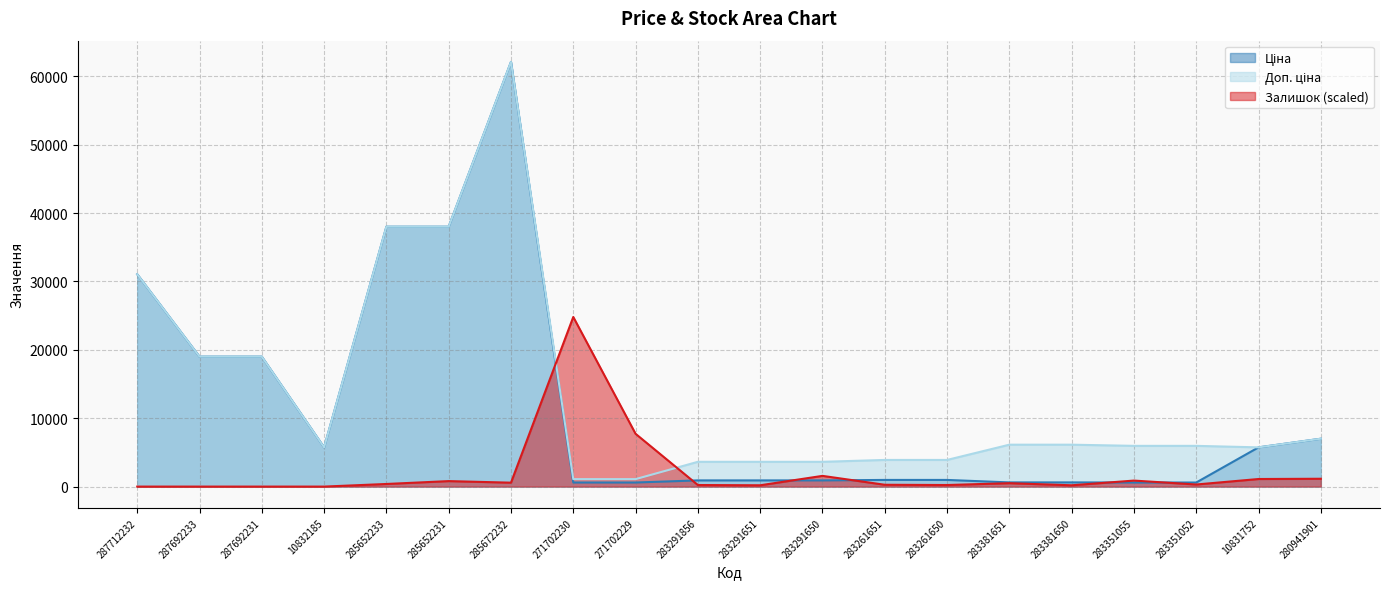

At 287692233, list the series in order from largest to smallest.

Ціна, Доп. ціна, Залишок